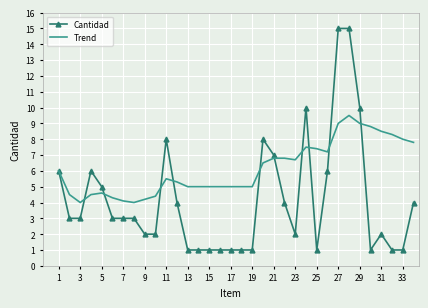

Which series has the largest total across all categories?

Trend